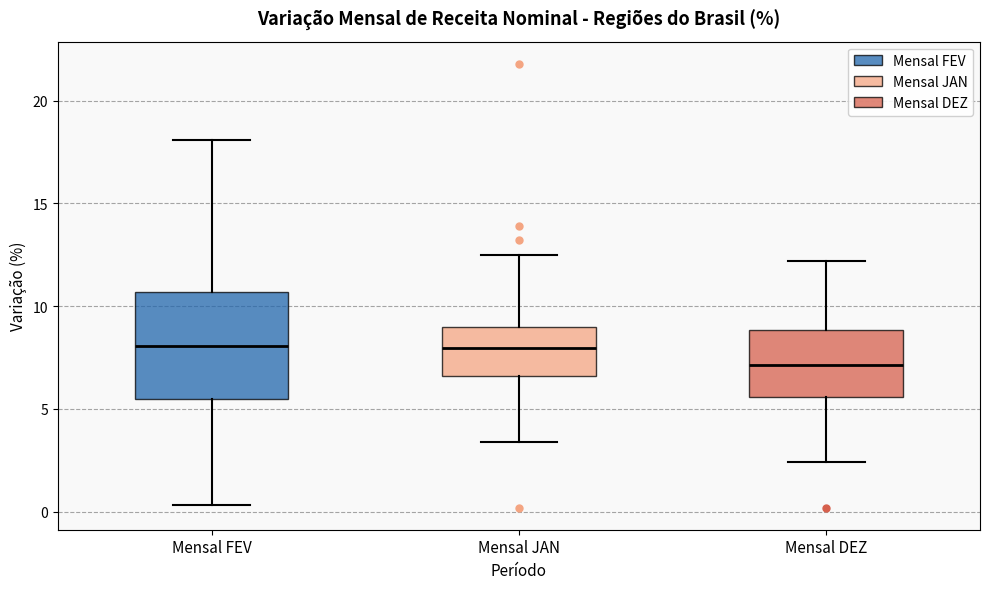

Where is the upper edge of the box for Mensal JAN on the y-axis? The values are not printed on the chart, so give them approximately, as read against the axis.

9.0